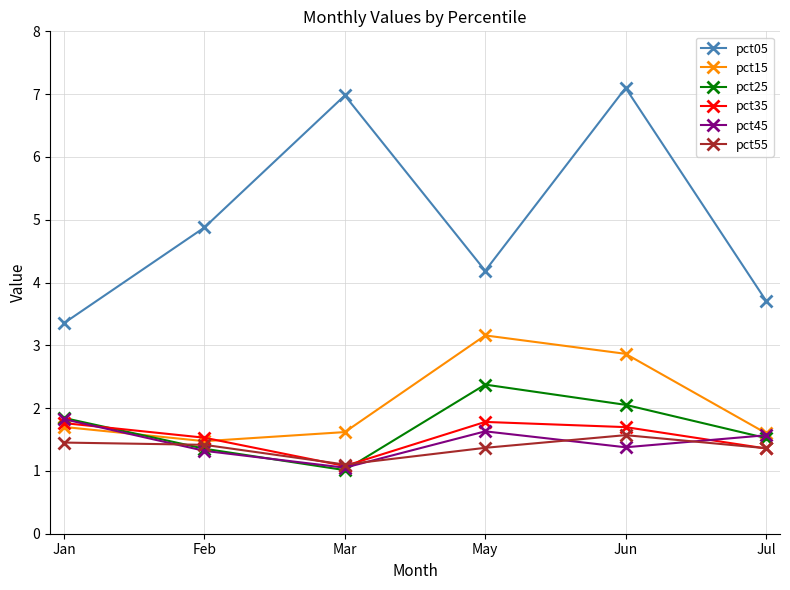

The value of pct55 at May is 1.4. True or false?

True